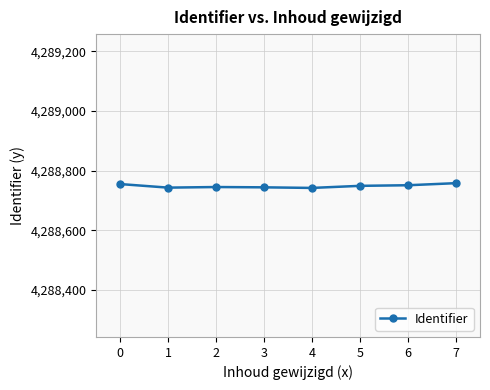

True or false: the data shows 7547452 at 5.

False